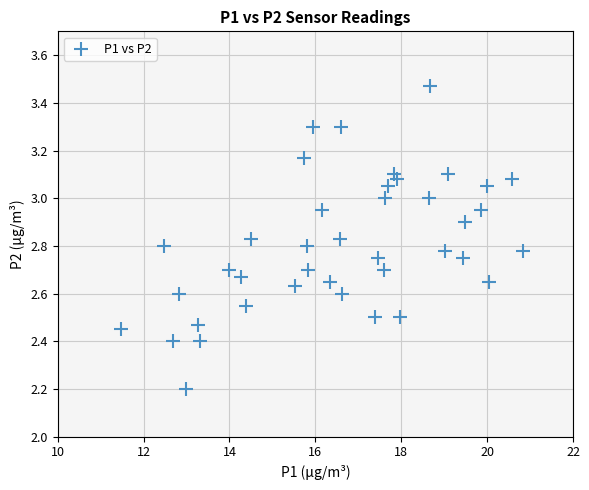

What is the range of X values (max minus min)?

9.3